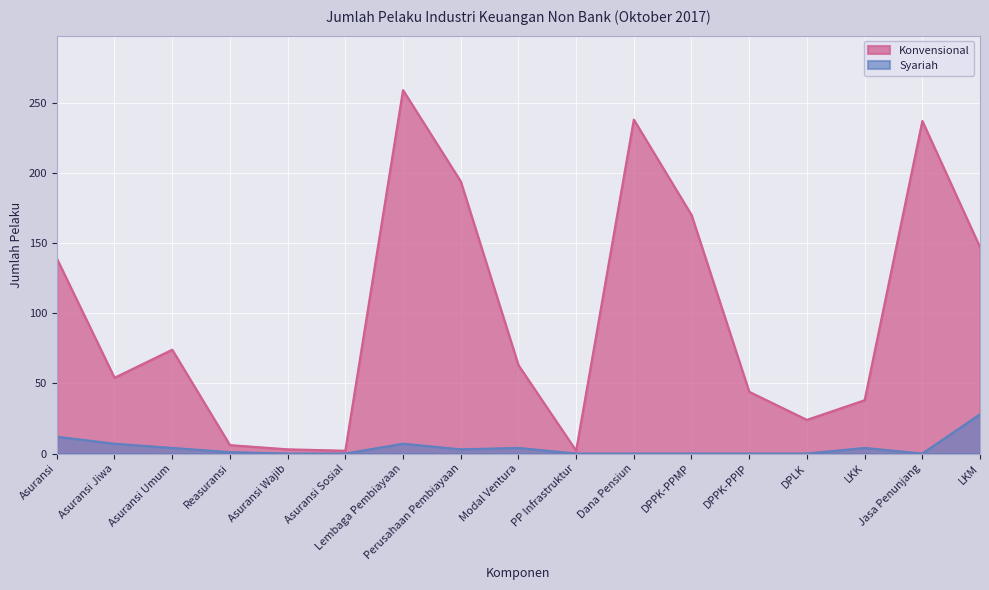

Which has a higher value, Jasa Penunjang or Asuransi Umum?

Jasa Penunjang